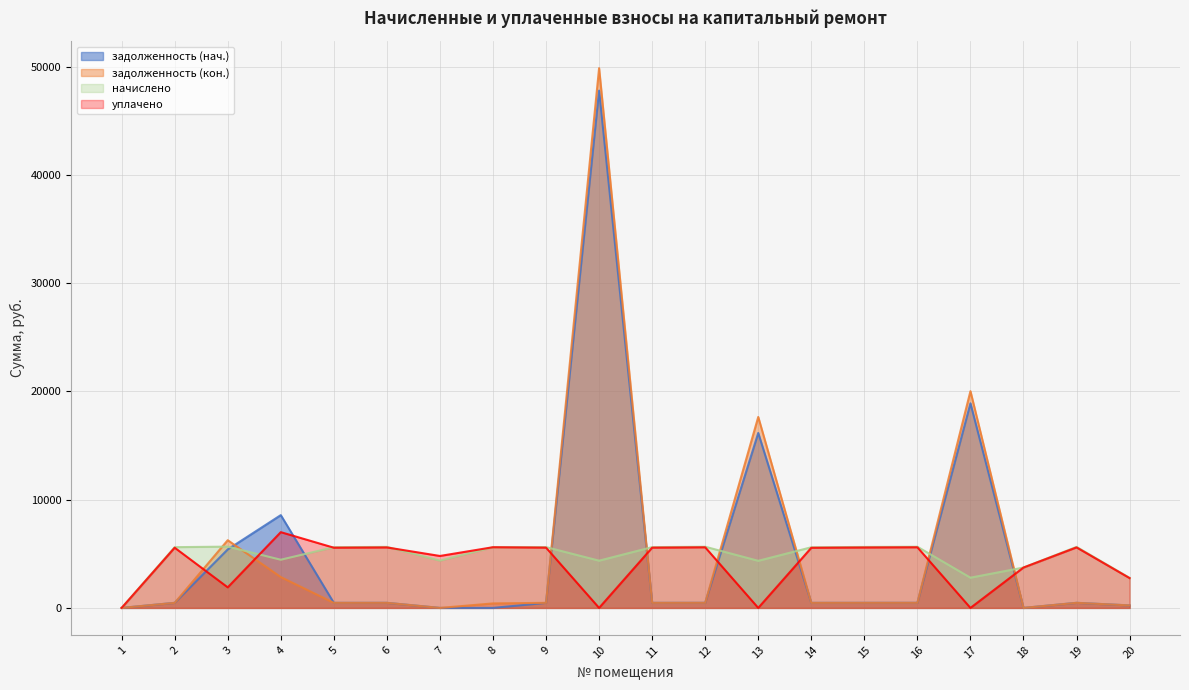

At which label does уплачено first exceed 5563?

2